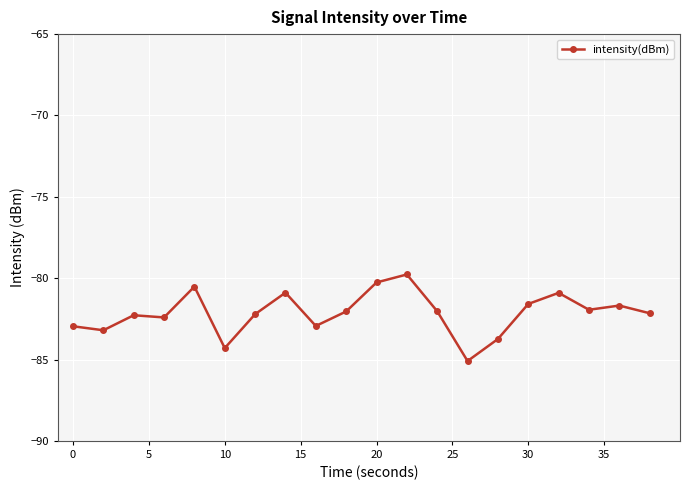

True or false: there are more than 1 points higher than both neighbors.

True